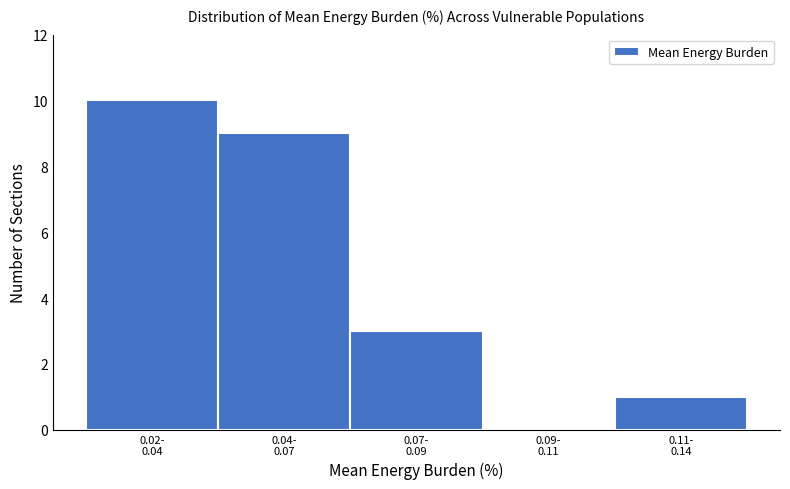

What is the sum of all values?

23